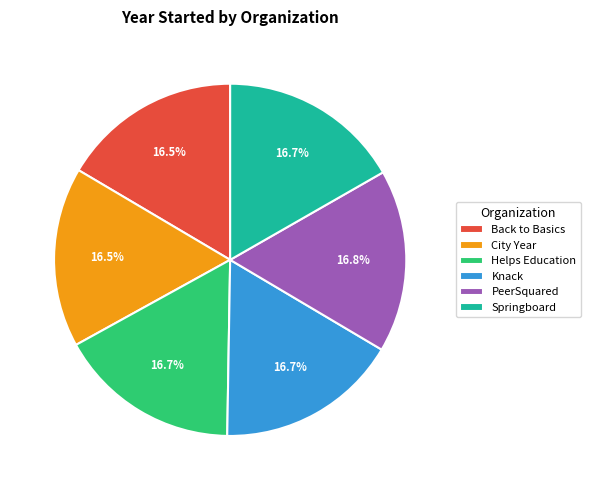

The City Year slice represents 26% of the pie. True or false?

False